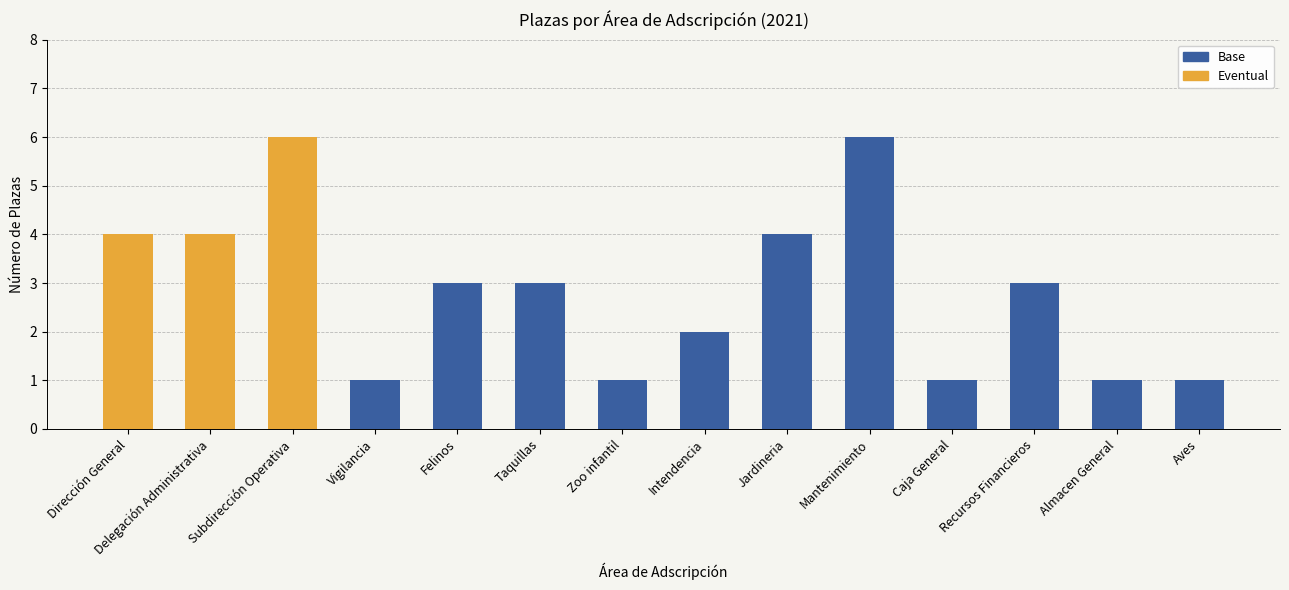

Which category has the highest value in the Base series?

Mantenimiento